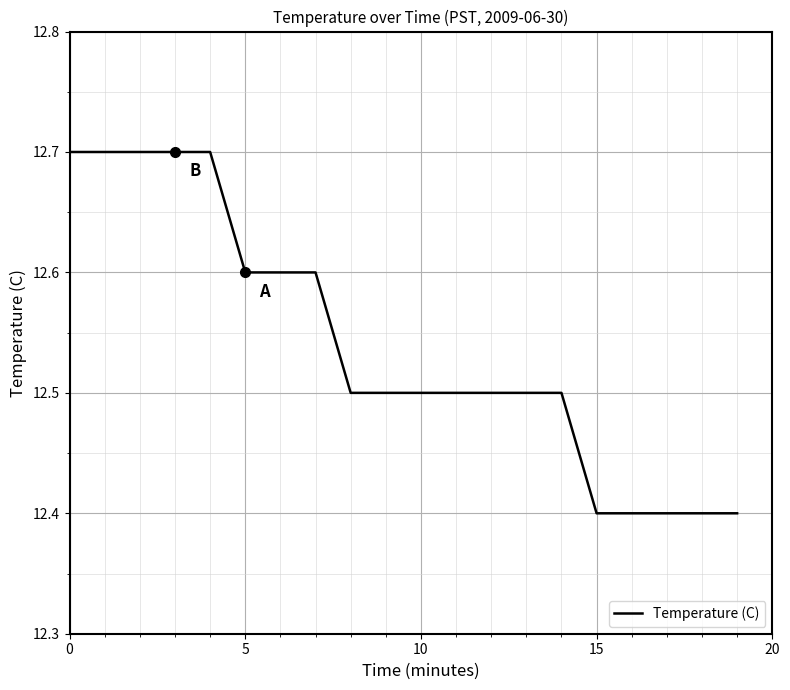

How many lines are shown in the chart?

1